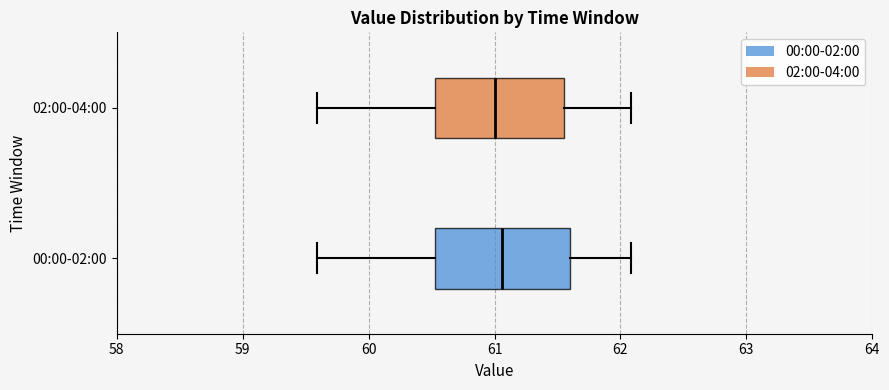

Where does the right whisker of the box for 00:00-02:00 end on the x-axis? The values are not printed on the chart, so give them approximately, as read against the axis.

62.1